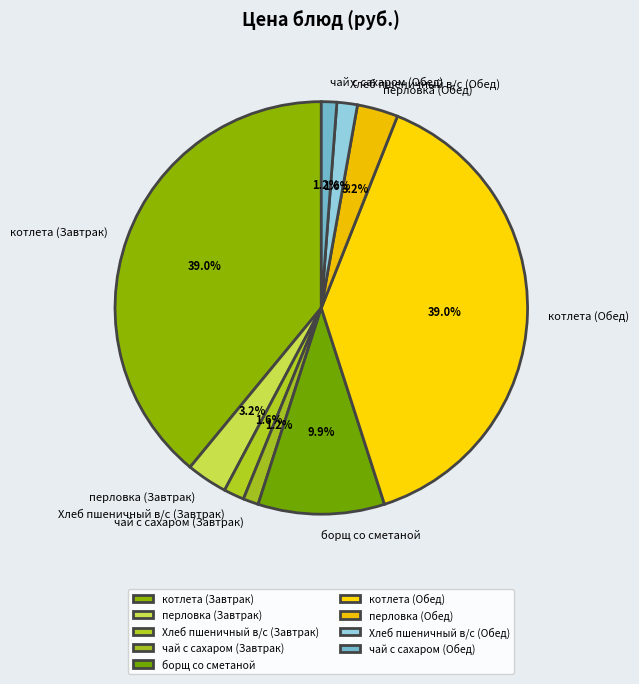

What is the ratio of the value at Хлеб пшеничный в/с (Завтрак) to the value at чай с сахаром (Завтрак)?

1.3